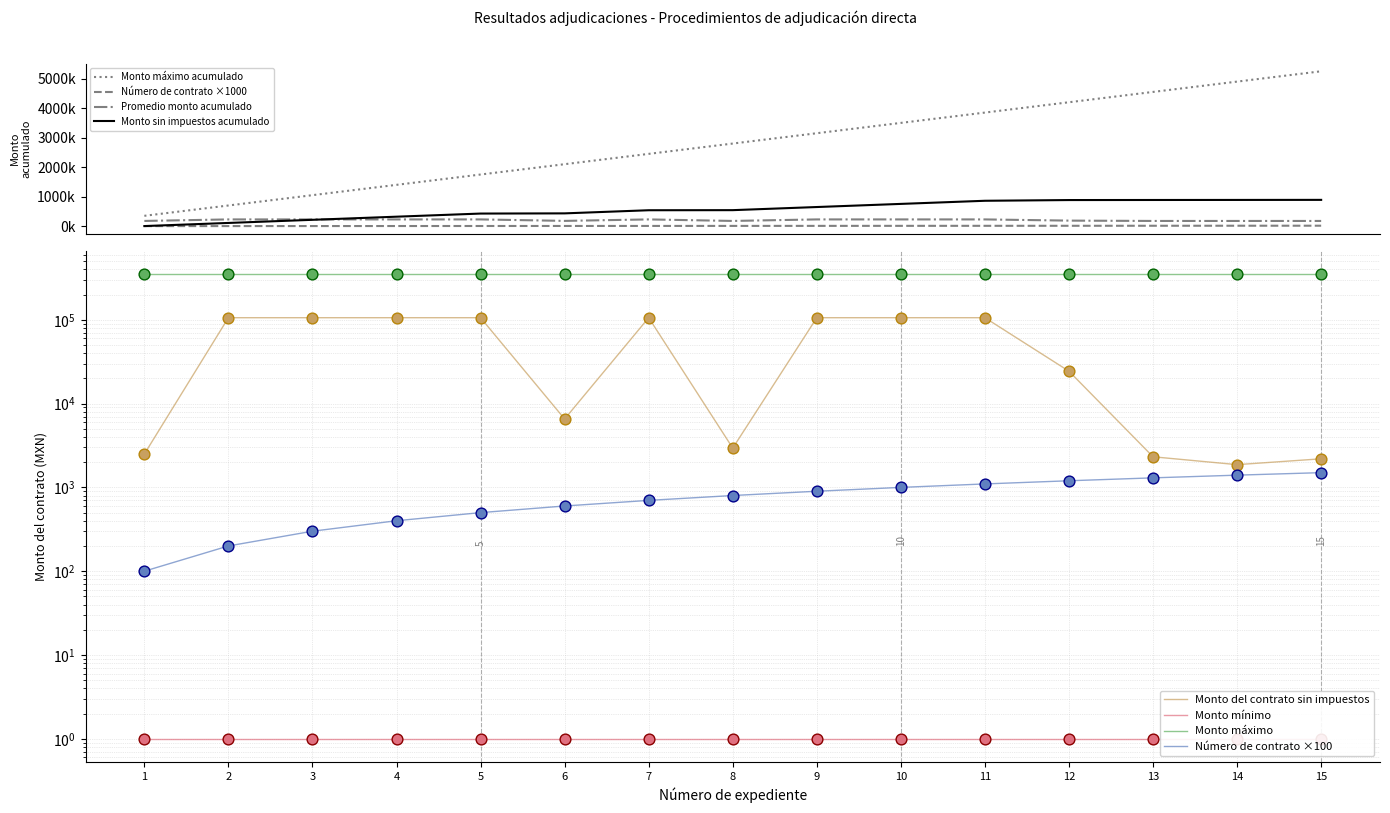

Is the value of Monto del contrato sin impuestos at 1 greater than the value of Número de contrato at 11?

No